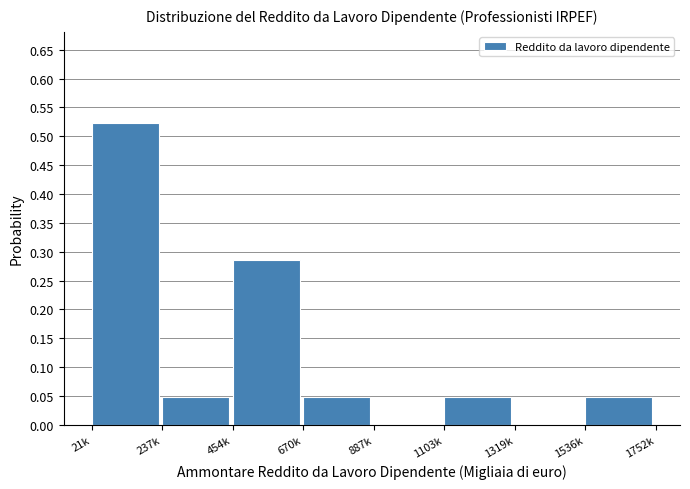

At which category does the chart reach its peak across all series?

21k